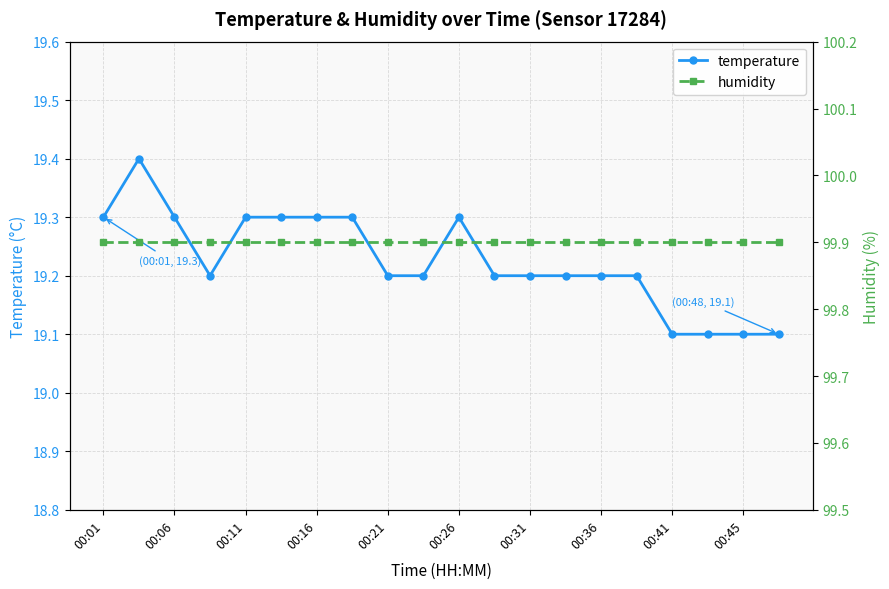

Which series changed the most between 00:16 and 00:31?

temperature